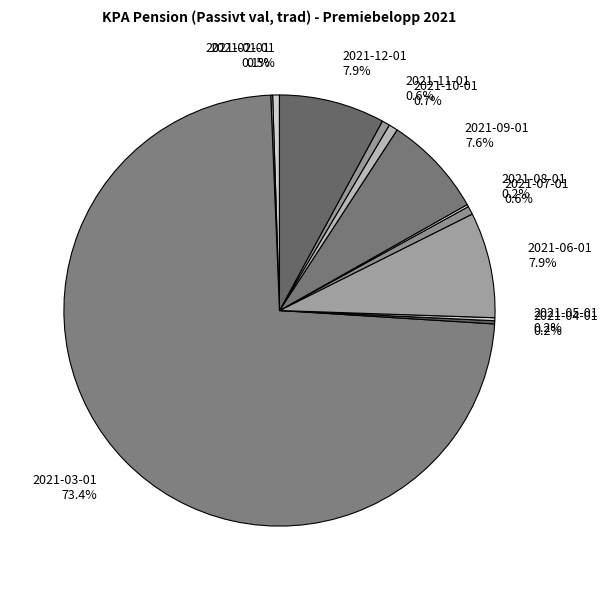

Count the number of slices in the pie.

12